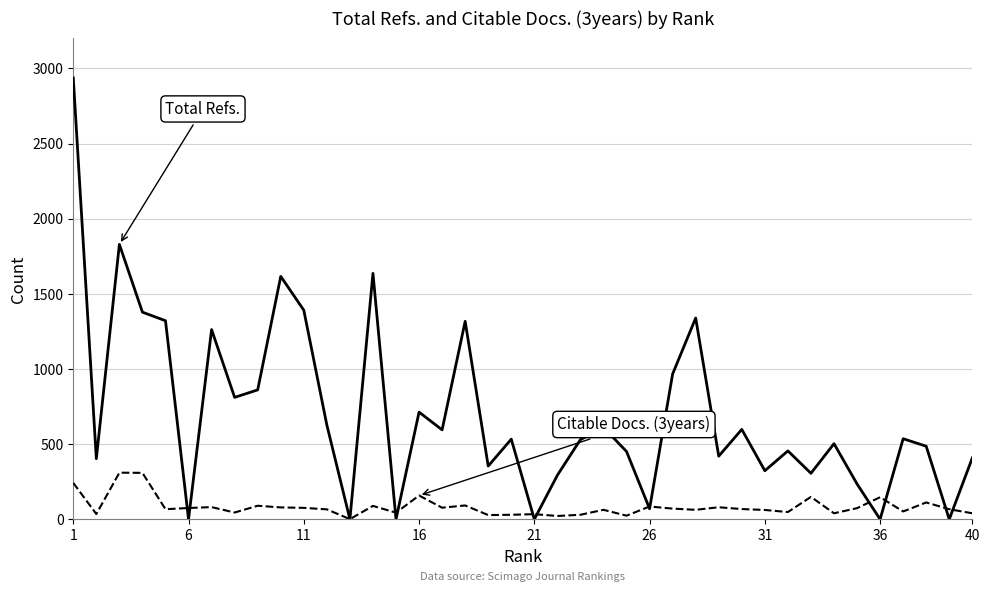

What is the maximum value shown in the chart?

2936